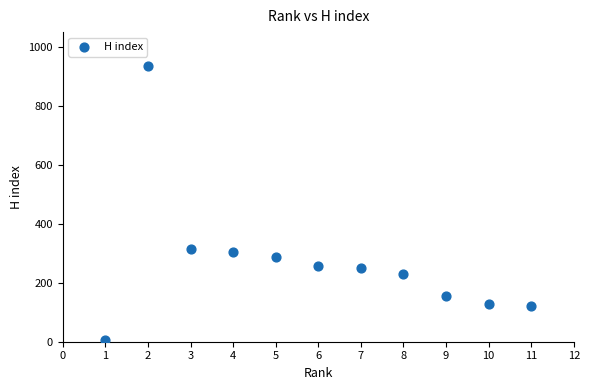

What is the range of X values (max minus min)?

10